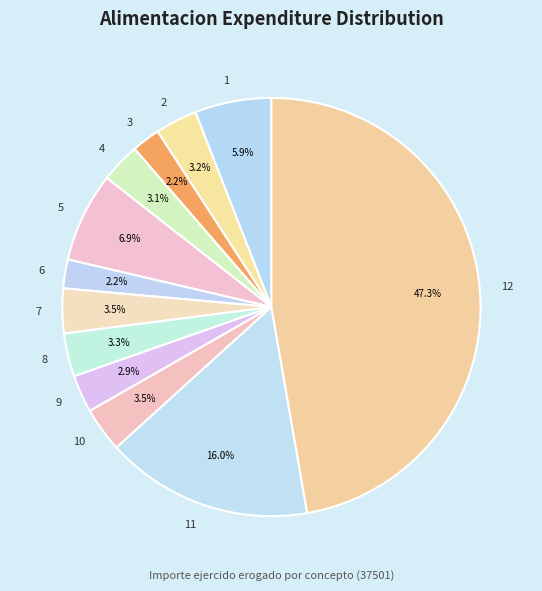

Which slice is the largest?

12